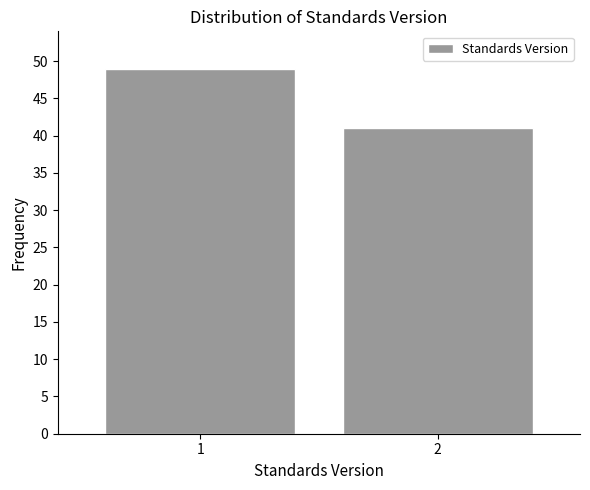

Reading left to right, transcribe all the data shown in this chart.

49	41